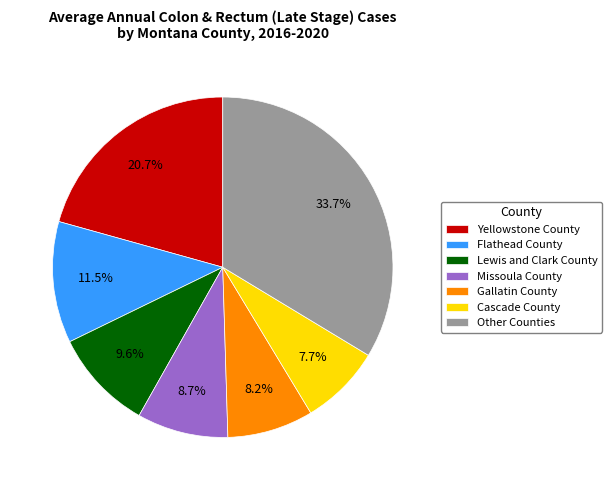

What percentage do Gallatin County and Lewis and Clark County together represent?

17.8%